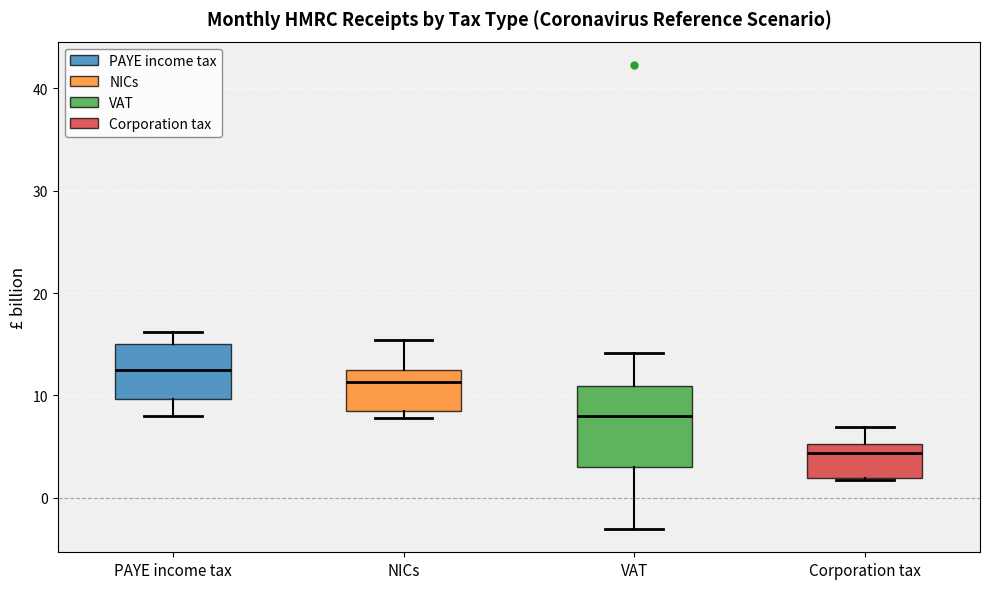

Reading left to right, transcribe this box plot: for each box, give where its median line is, the range the box spans, and where its two whiskers end, as read against the y-axis. The values are not printed on the chart, so give them approximately, as read against the axis.

PAYE income tax: median 12, box 10 to 15, whiskers 8 to 16
NICs: median 11, box 8 to 13, whiskers 8 (just below the box's lower edge) to 15
VAT: median 8, box 3 to 11, whiskers -3 to 14
Corporation tax: median 4, box 2 to 5, whiskers 2 to 7